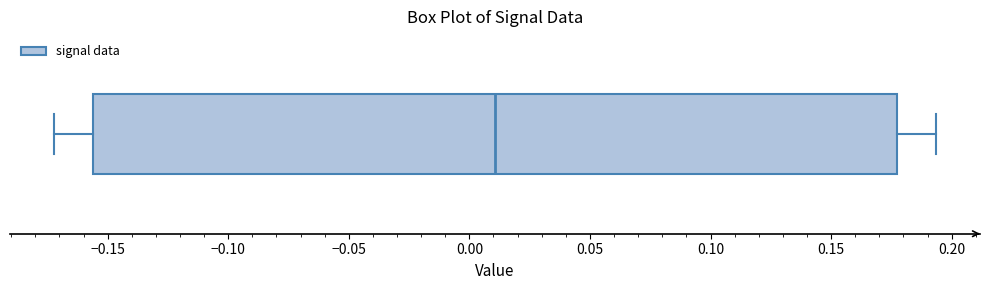

Read this box plot against the x-axis: the position of the median line, the range covered by the box, and the ends of both whiskers. The values are not printed on the chart, so give them approximately, as read against the axis.

median 0.010, box -0.155 to 0.175, whiskers -0.170 to 0.195